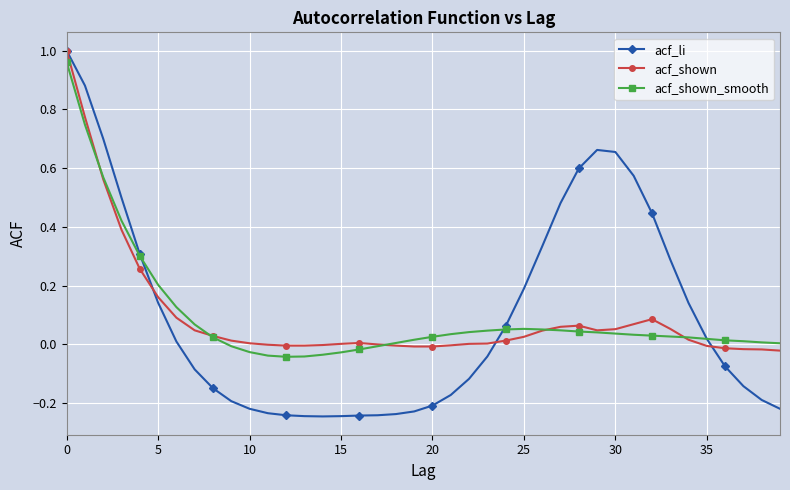

Which series has the widest spread of values?

acf_li